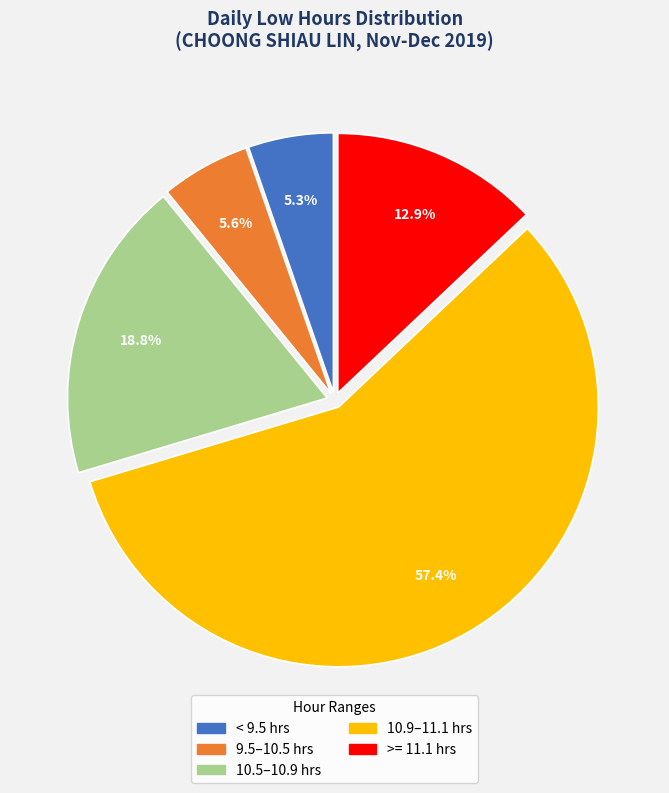

Is there a majority slice in this chart?

Yes